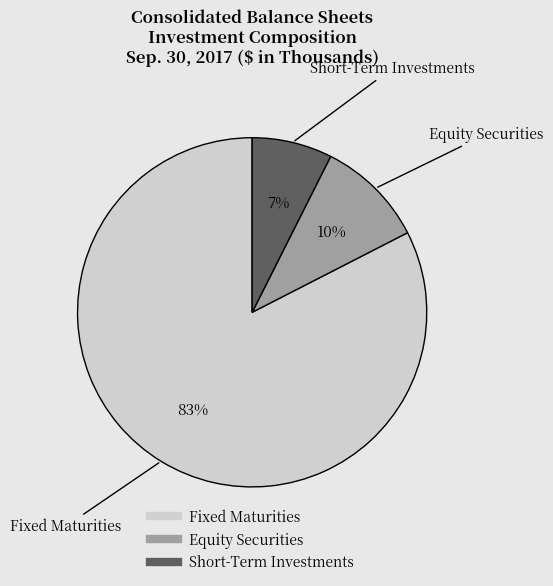

Which category has the biggest portion of the pie?

Fixed Maturities